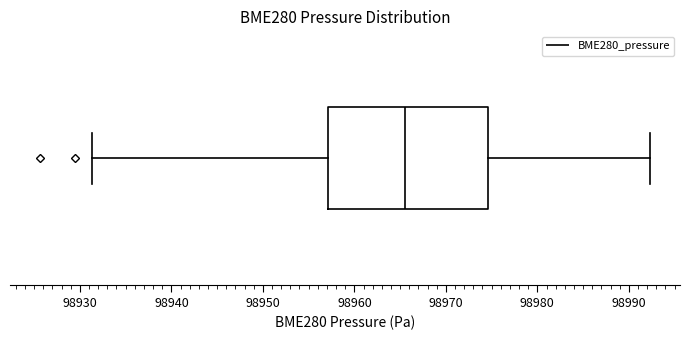

Transcribe this box plot: give where the median line is, the range the box spans, and where the two whiskers end, as read against the x-axis. The values are not printed on the chart, so give them approximately, as read against the axis.

median 98966, box 98957 to 98975, whiskers 98931 to 98992